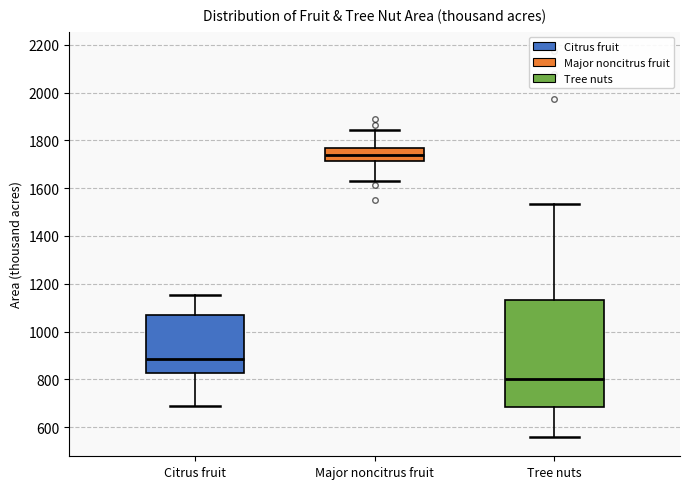

Where does the upper whisker of the box for Major noncitrus fruit end on the y-axis? The values are not printed on the chart, so give them approximately, as read against the axis.

1840